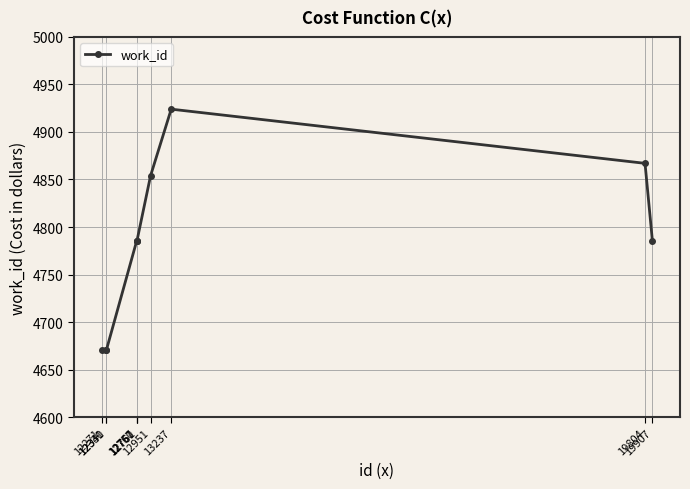

At which category does the chart reach its peak across all series?

13237